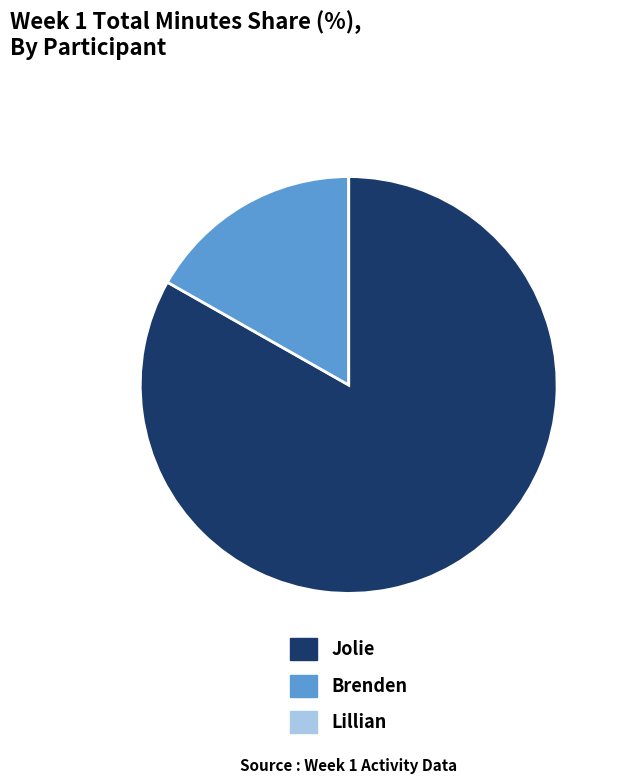

Is Jolie the majority of the pie?

Yes